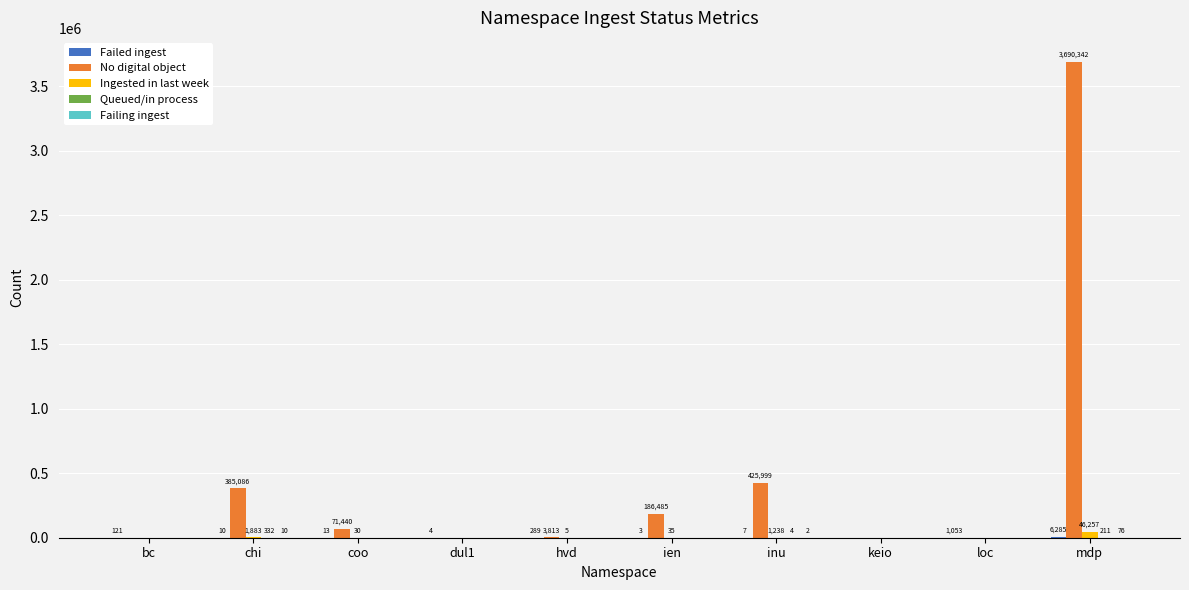

Does the chart contain stacked bars?

No